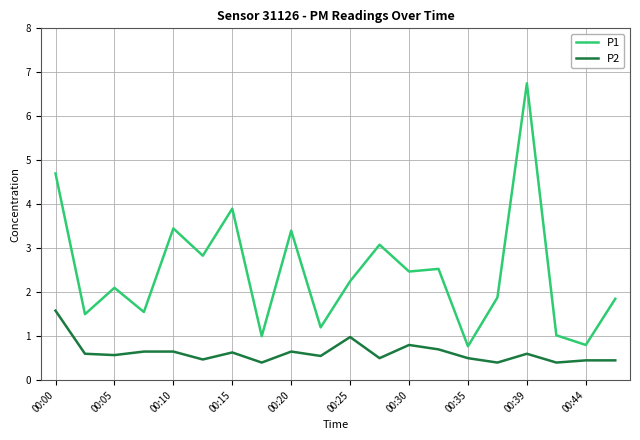

What is the sum of all P1 values?

49.0